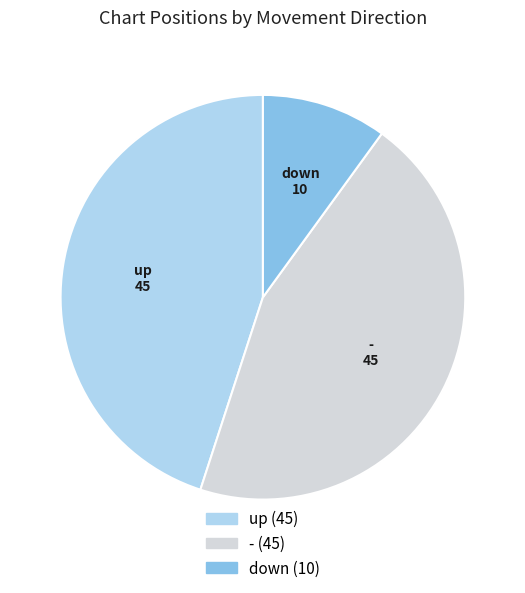

Is there any slice that represents more than half of the pie?

No